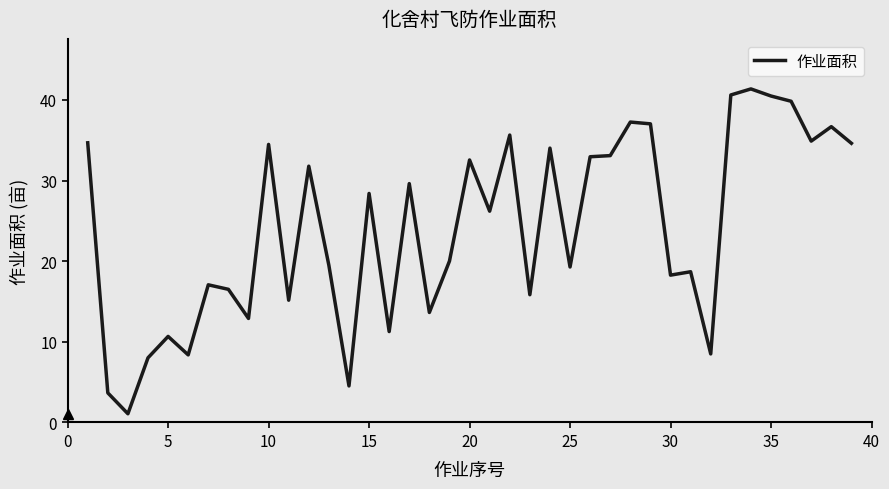

True or false: there are more than 1 points higher than both neighbors.

True